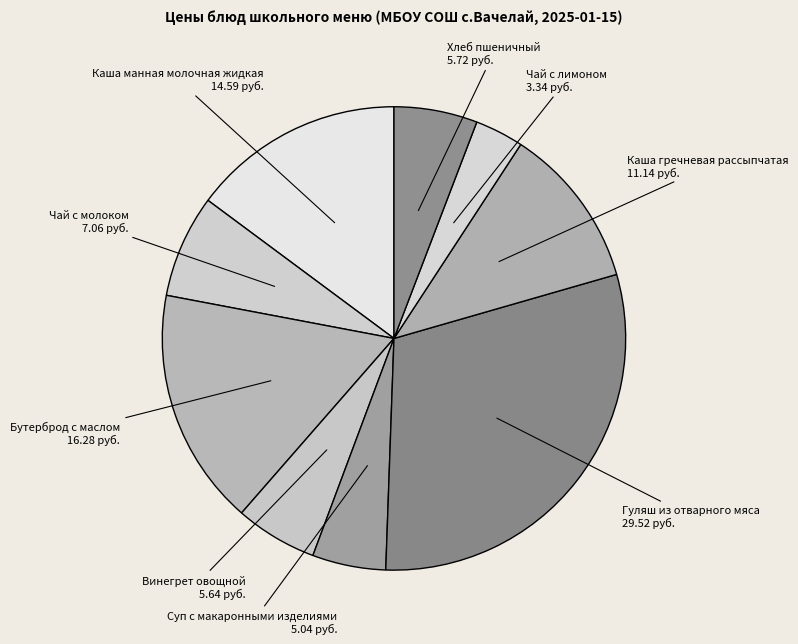

Do Бутерброд с маслом and Гуляш из отварного мяса together represent more than half of the pie?

No